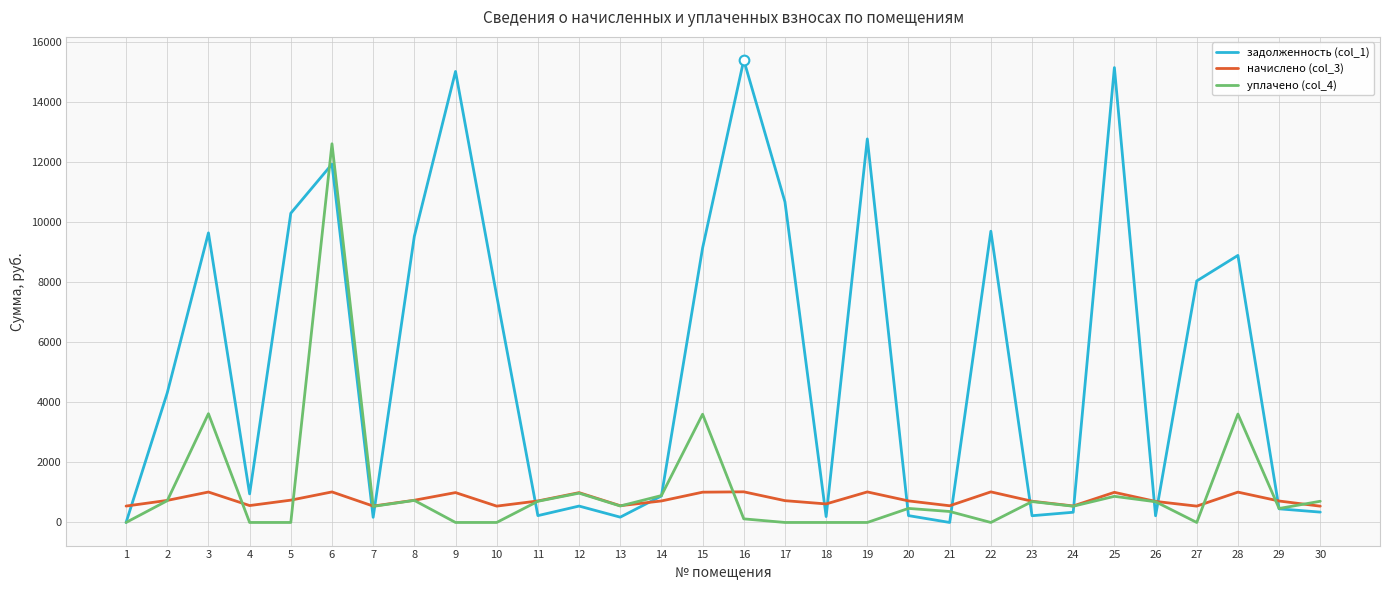

True or false: начислено (col_3) and задолженность (col_1) intersect in this chart.

True